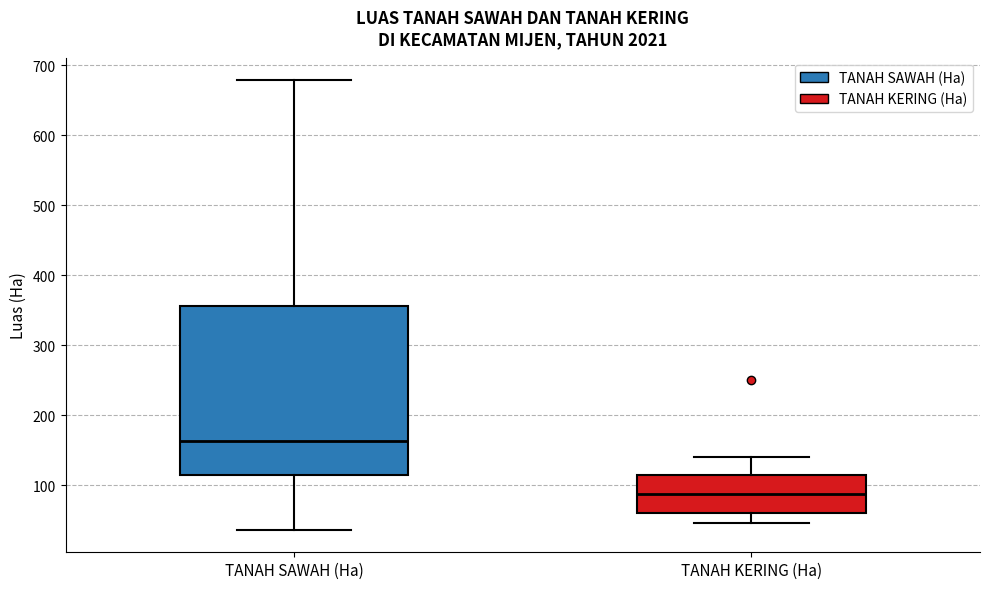

Which box has the highest median line?

TANAH SAWAH (Ha)